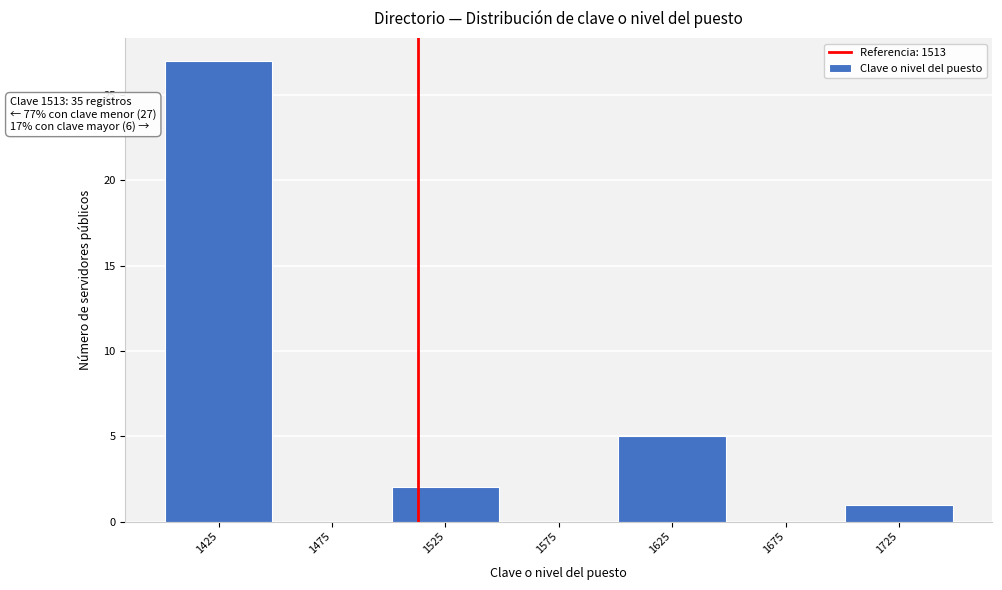

Which range on the x-axis has the tallest bar?

1400 to 1450